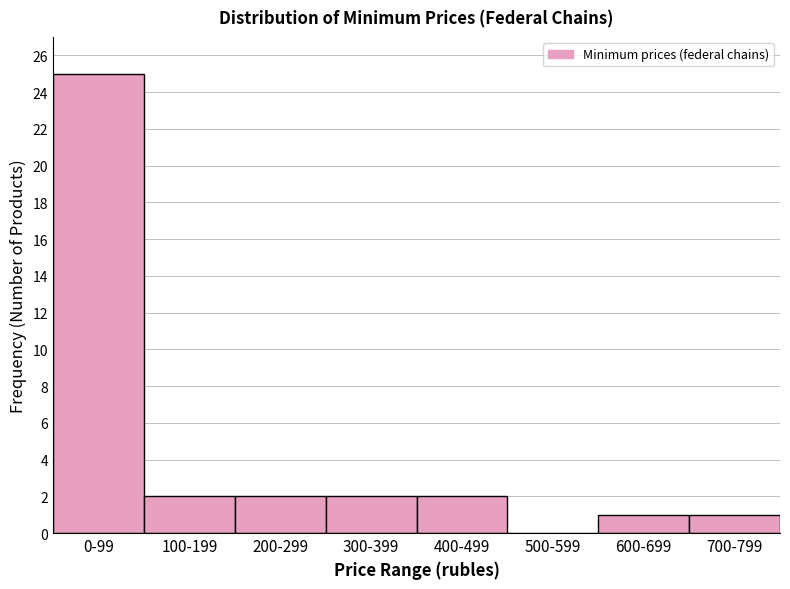

Reading left to right, transcribe all the data shown in this chart.

0-99=25	100-199=2	200-299=2	300-399=2	400-499=2	500-599=0	600-699=1	700-799=1